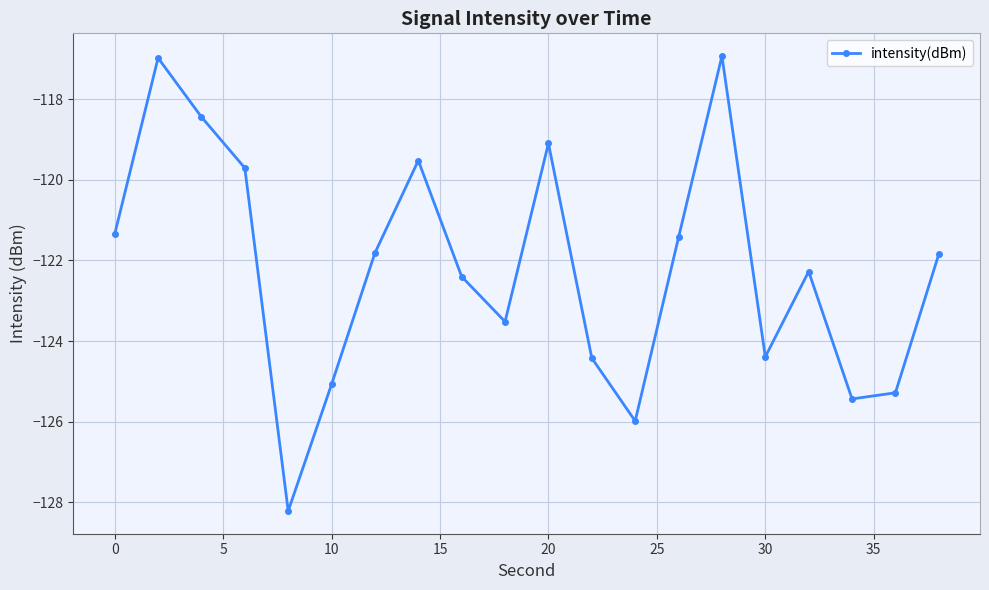

What is the value of the 10th point from the left?

-123.5